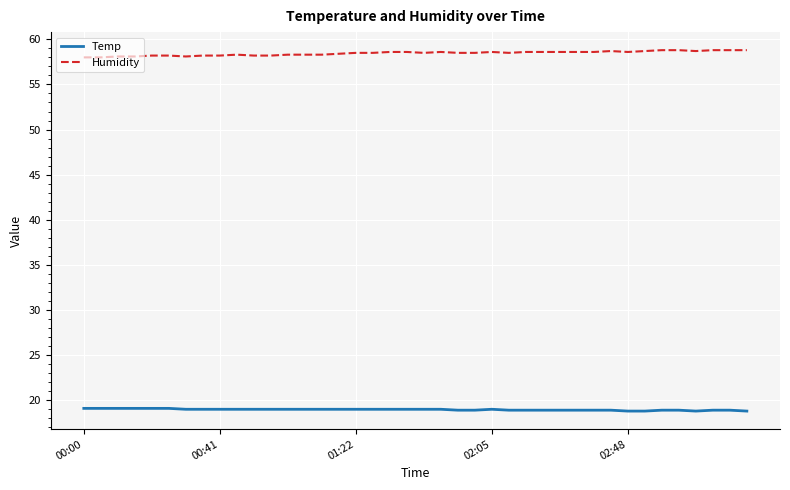

Which series has the largest total across all categories?

Humidity